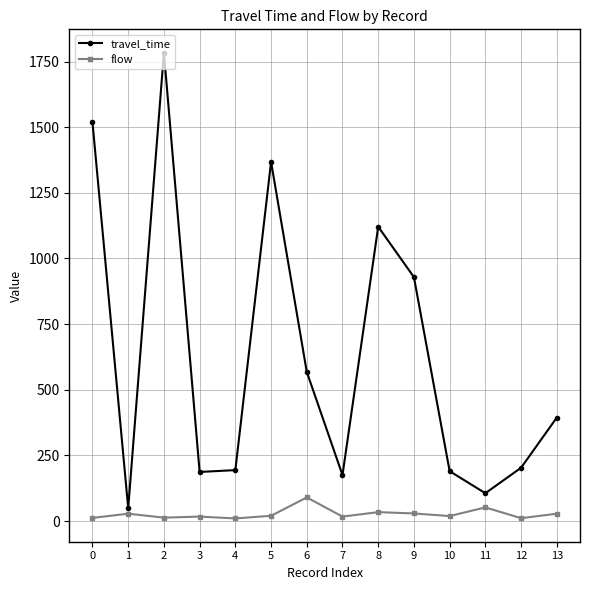

Which series changed the most between 4 and 5?

travel_time